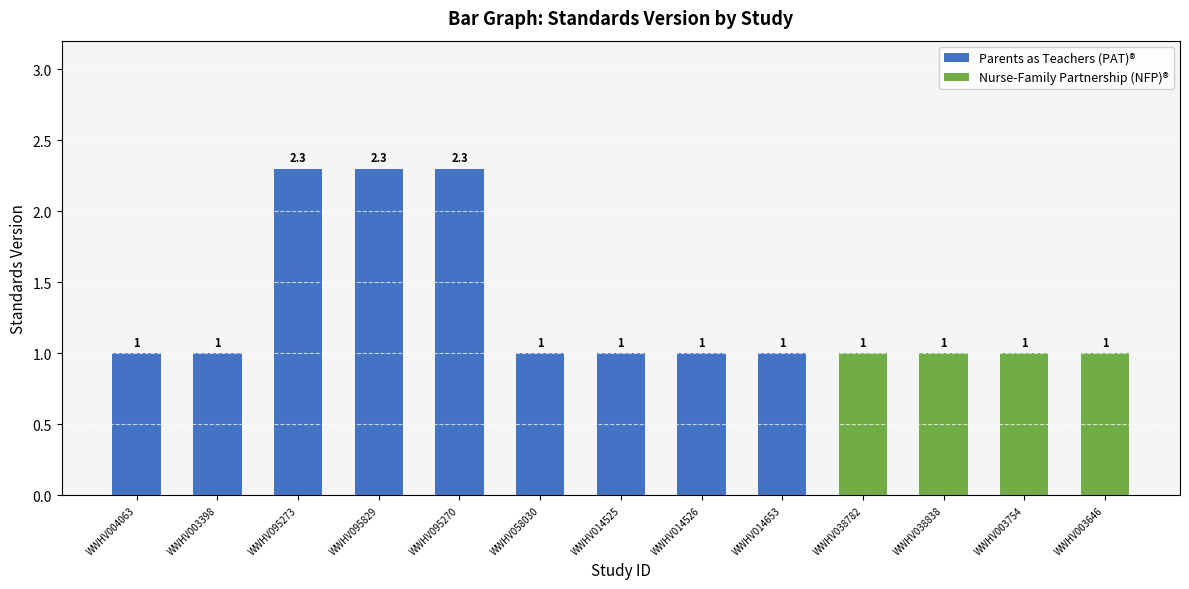

Read the Parents as Teachers (PAT)® value at WWHV014525.

1.0